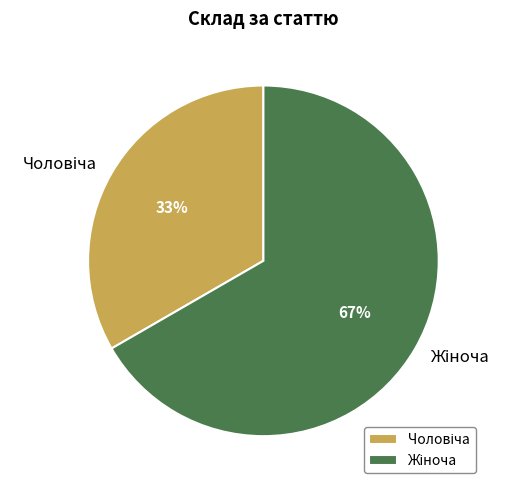

Is there a majority slice in this chart?

Yes